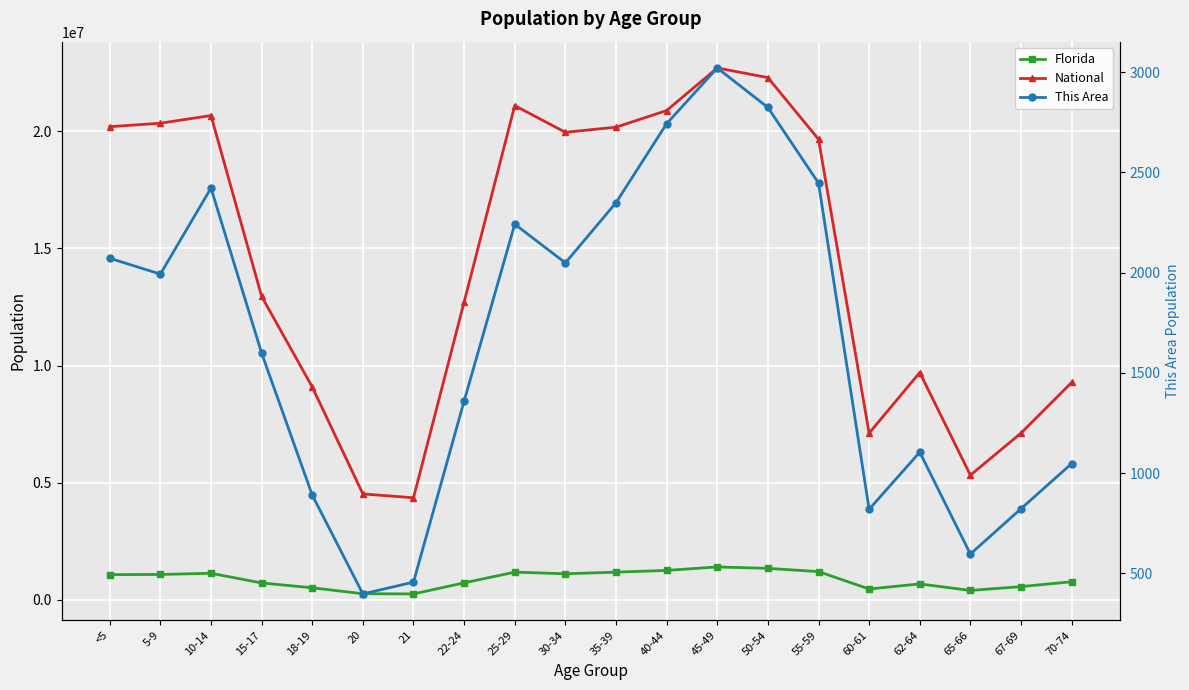

The value of Florida at 67-69 is 561316. True or false?

True